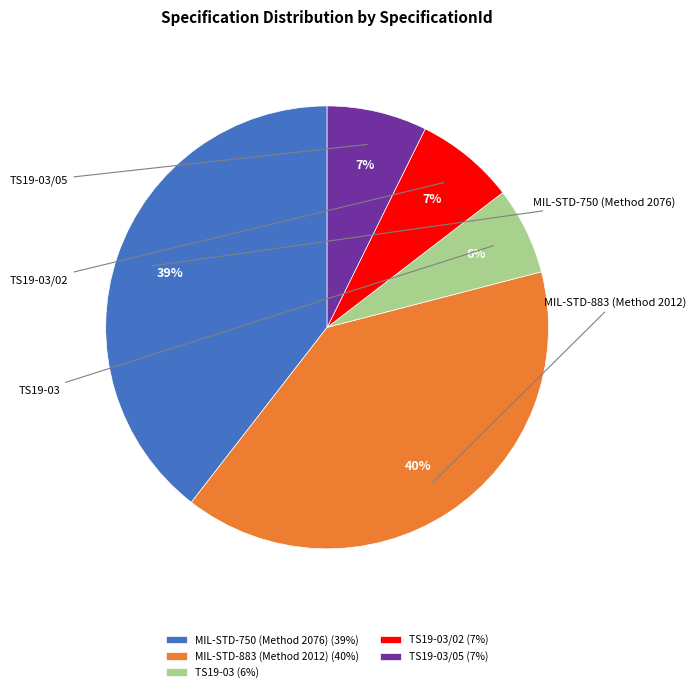

Is it true that TS19-03/05 is 1% of the pie?

False